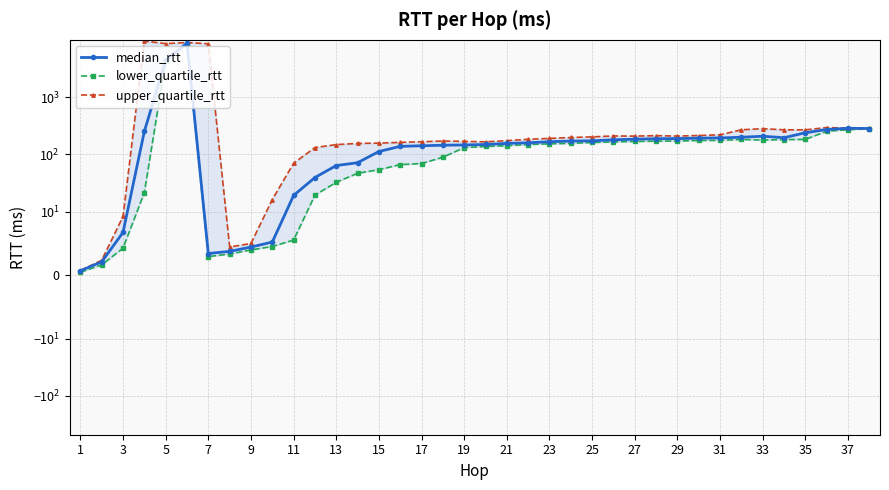

What is the lowest value of the upper_quartile_rtt series?

0.7